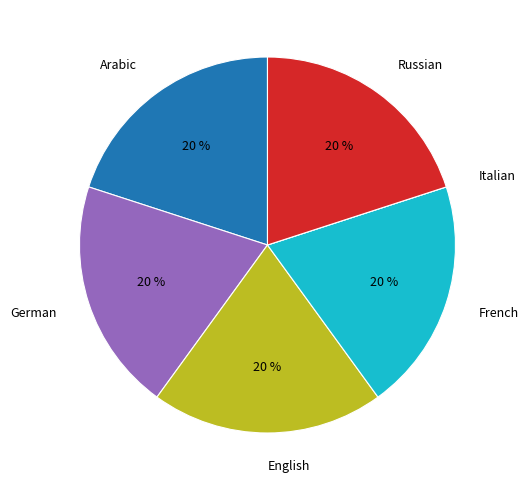

To the nearest percent, what is the difference between the largest and smallest slice percentages?

20%